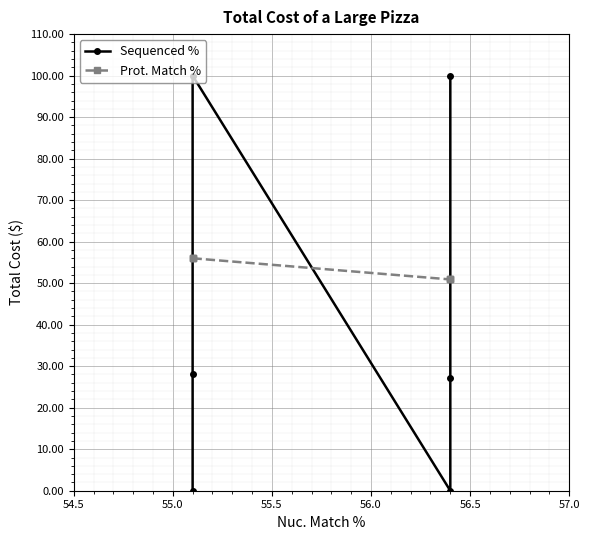

Which has a higher value, 56.0 or 55.0?

55.0